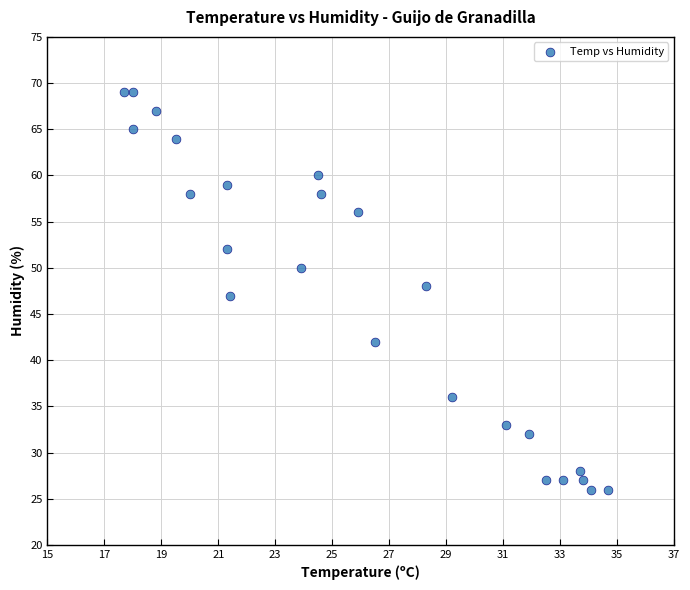

What is the range of Y values (max minus min)?

43